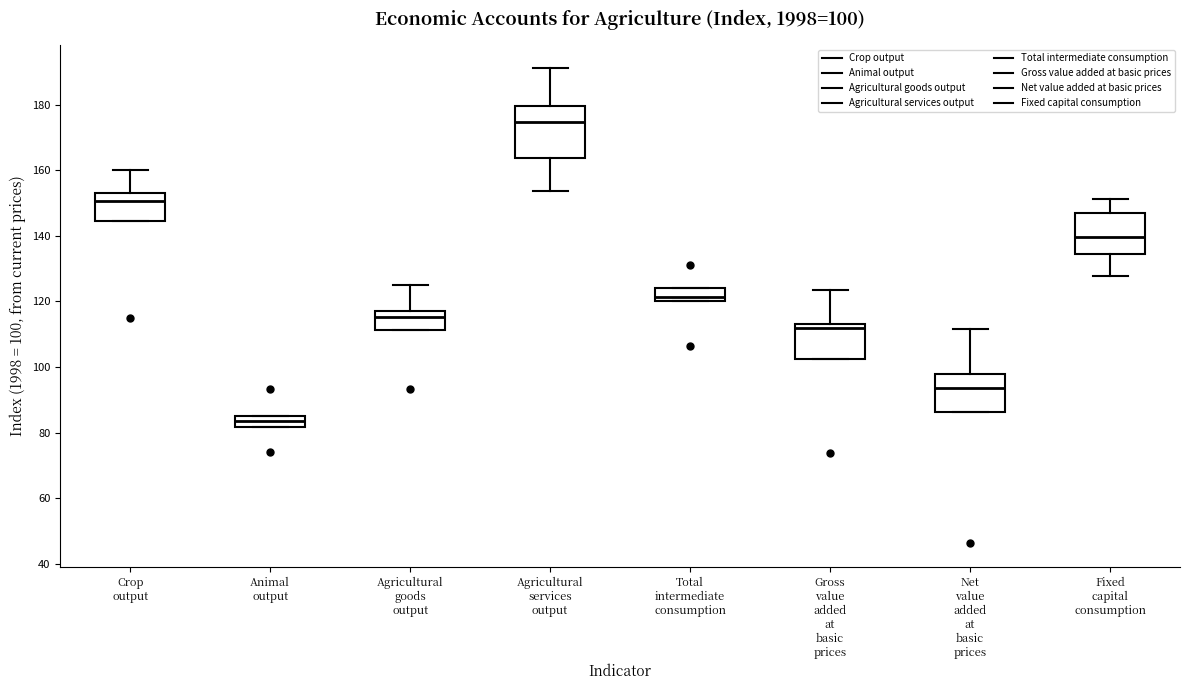

Comparing the boxes themselves (not the whiskers), which one is the tallest?

Agricultural services output